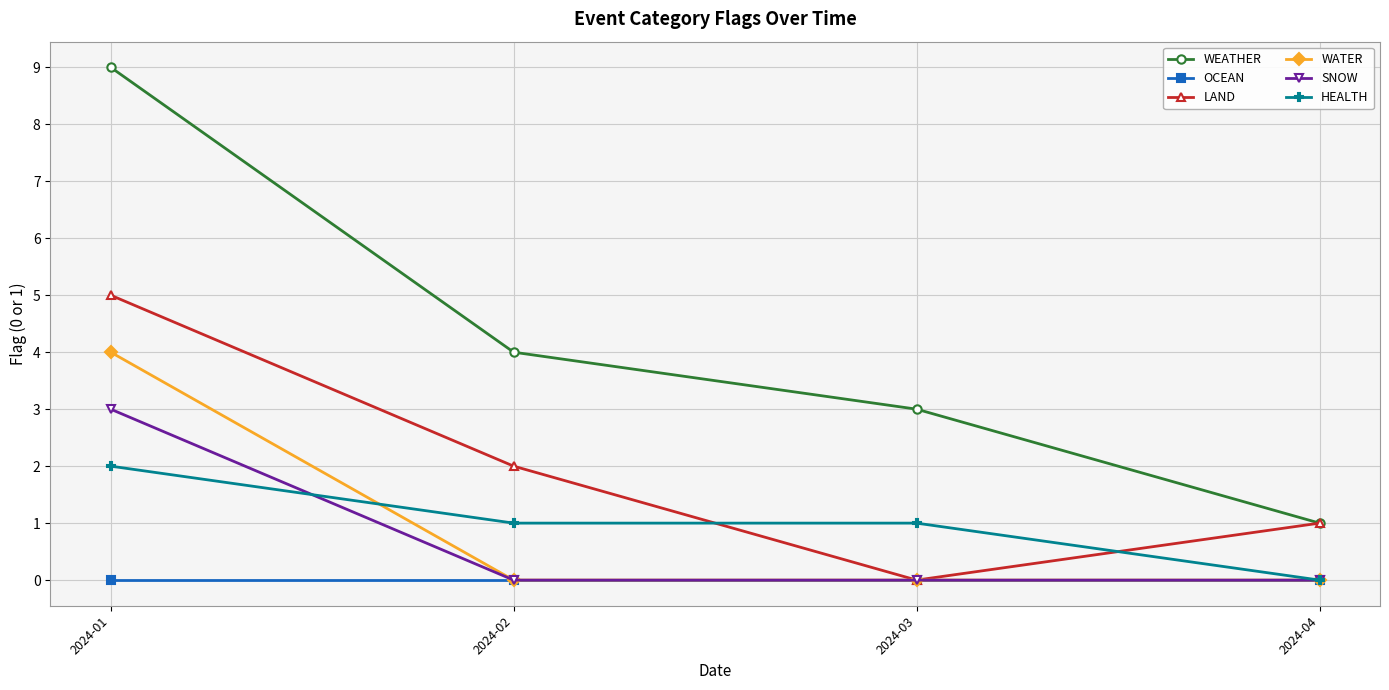

True or false: WEATHER and WATER intersect in this chart.

False